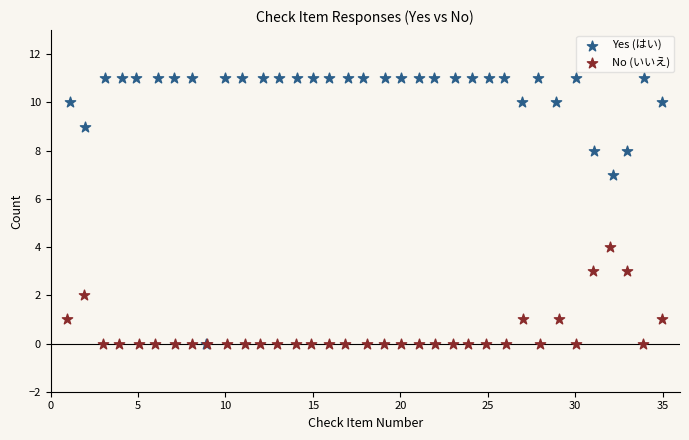

Which series contains the highest Y value?

Yes (はい)